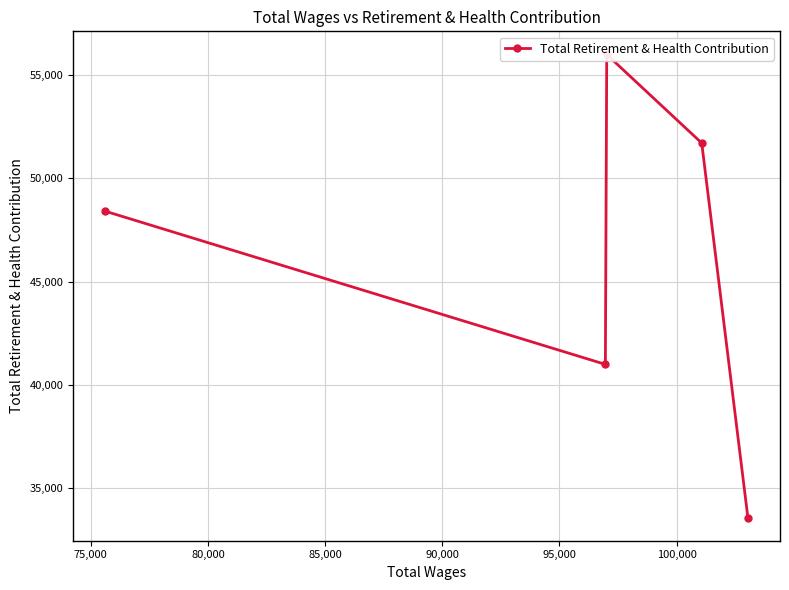

How many points are higher than both their immediate neighbors (excluding endpoints)?

1